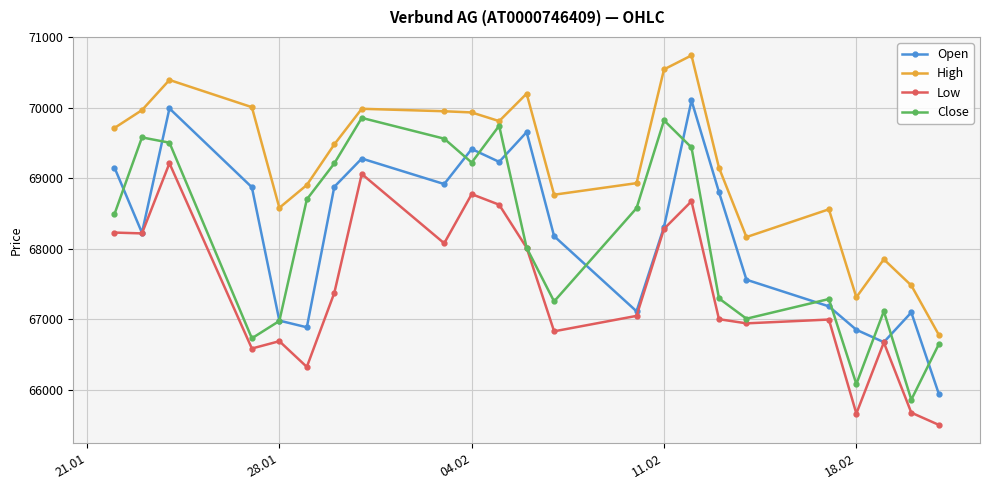

True or false: Low and High cross at least once.

False